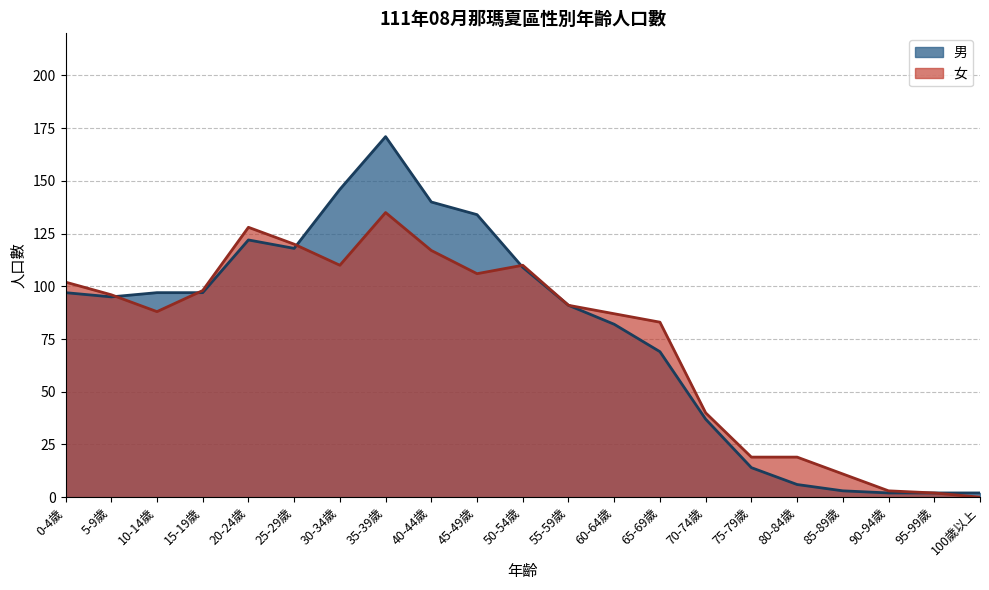

What is the label of the 18th point from the right?

15-19歲